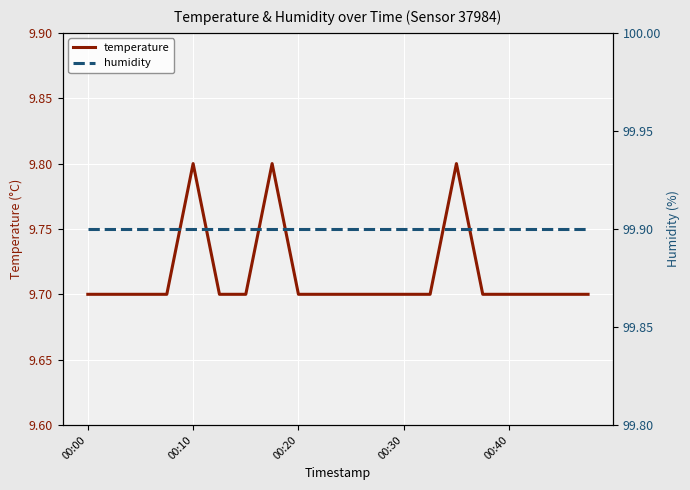

True or false: humidity and temperature cross at least once.

False